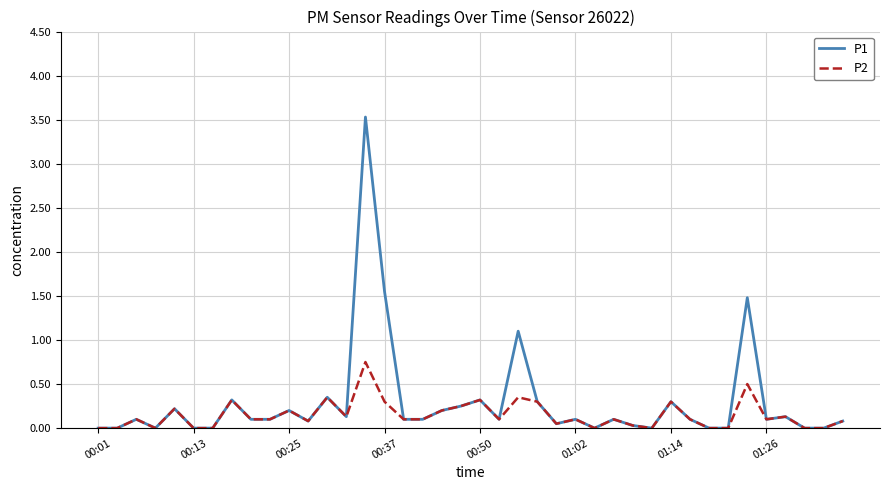

What is the maximum value shown in the chart?

3.5